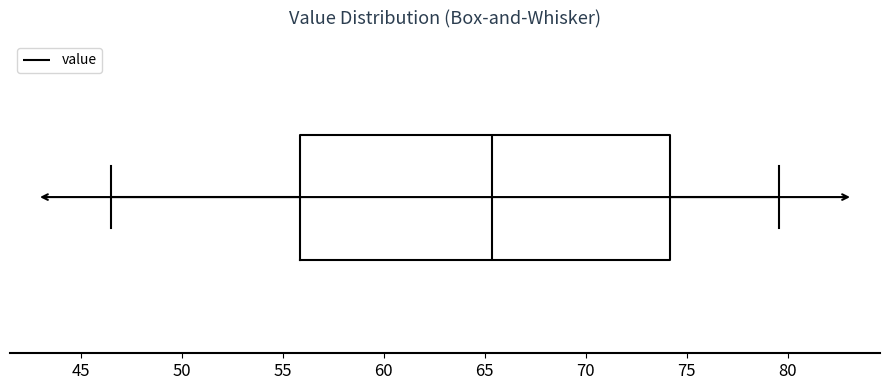

Read this box plot against the x-axis: the position of the median line, the range covered by the box, and the ends of both whiskers. The values are not printed on the chart, so give them approximately, as read against the axis.

median 65.5, box 56.0 to 74.0, whiskers 46.5 to 79.5